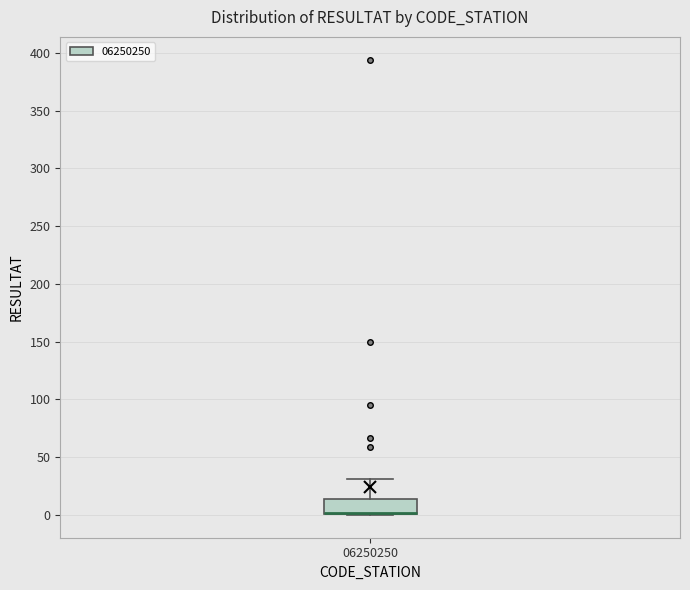

Read this box plot against the y-axis: the position of the median line, the range covered by the box, and the ends of both whiskers. The values are not printed on the chart, so give them approximately, as read against the axis.

median 0 (drawn on the box's lower edge), box 0 to 15, whiskers 0 to 30